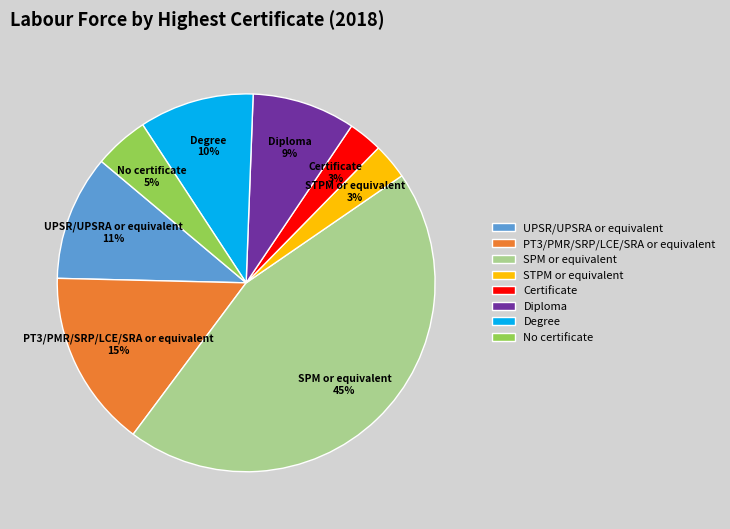

Which slice is the largest?

SPM or equivalent